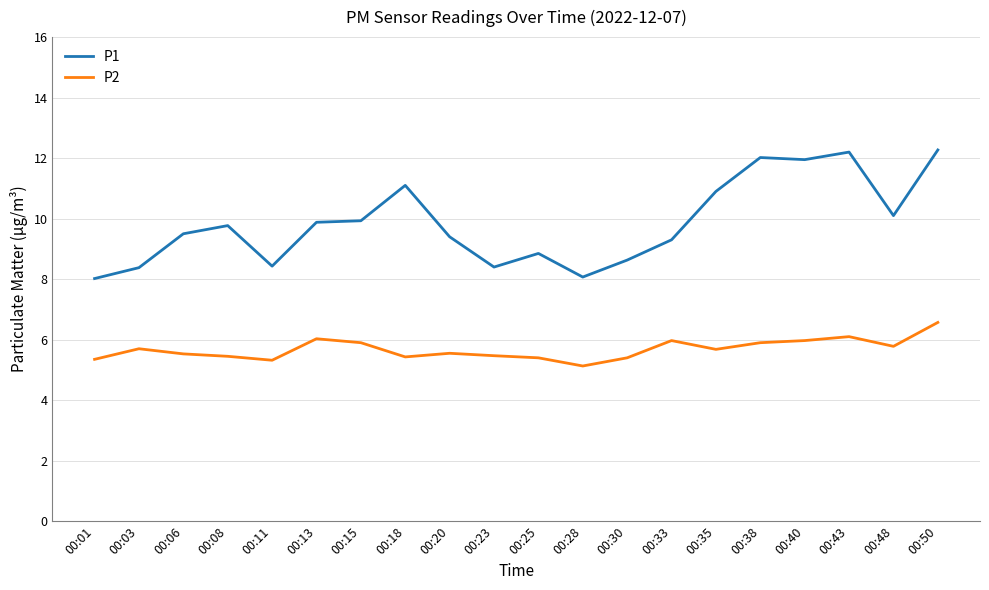

At which label does P1 first exceed 9?

00:06